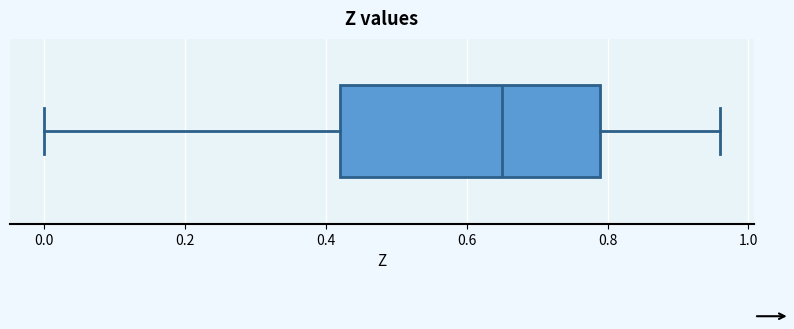

Transcribe this box plot: give where the median line is, the range the box spans, and where the two whiskers end, as read against the x-axis. The values are not printed on the chart, so give them approximately, as read against the axis.

median 0.66, box 0.42 to 0.80, whiskers 0.00 to 0.96